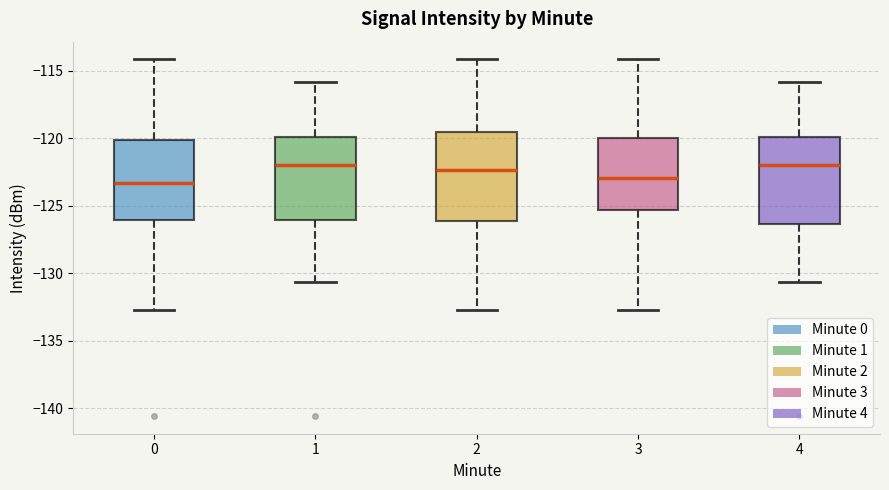

Where does the lower whisker of the box at x = 2 end on the y-axis? The values are not printed on the chart, so give them approximately, as read against the axis.

-132.5